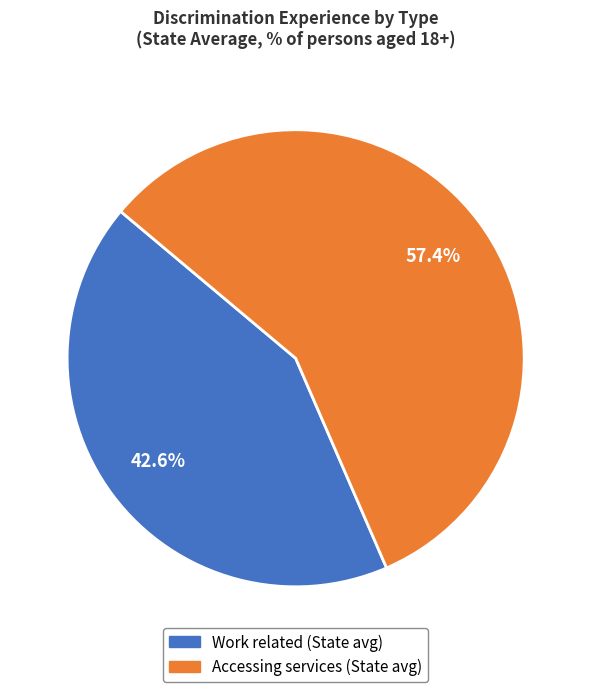

To the nearest percent, what is the difference between the largest and smallest slice percentages?

15%